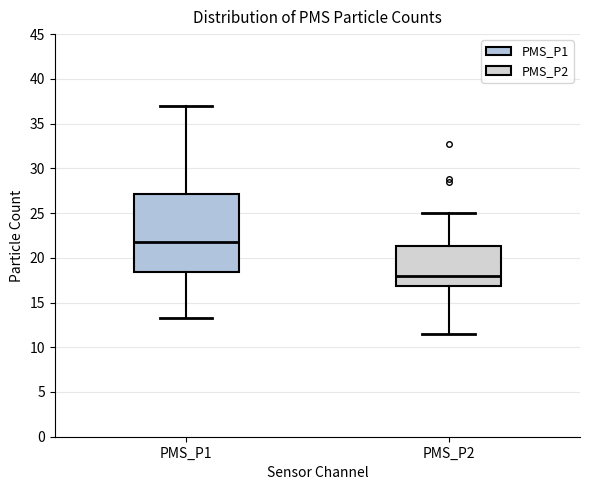

Comparing the boxes themselves (not the whiskers), which one is the tallest?

PMS_P1